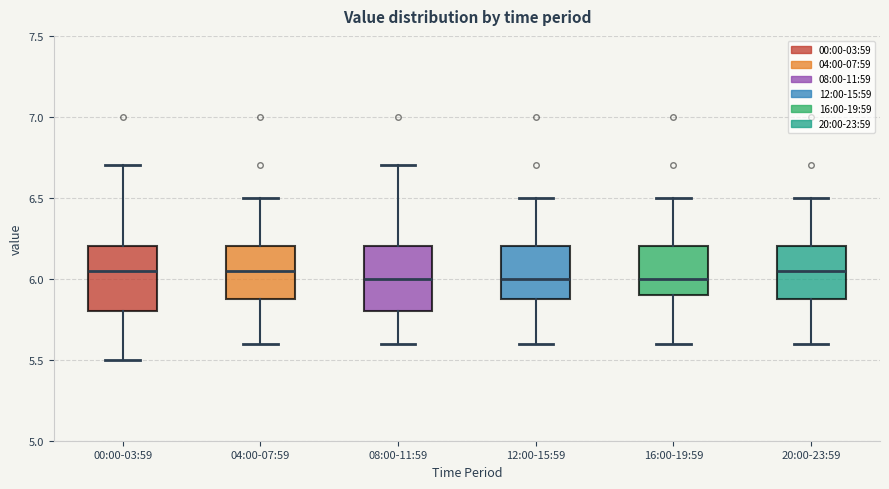

Reading left to right, transcribe this box plot: for each box, give where its median line is, the range the box spans, and where its two whiskers end, as read against the y-axis. The values are not printed on the chart, so give them approximately, as read against the axis.

00:00-03:59: median 6.05, box 5.80 to 6.20, whiskers 5.50 to 6.70
04:00-07:59: median 6.05, box 5.90 to 6.20, whiskers 5.60 to 6.50
08:00-11:59: median 6.00, box 5.80 to 6.20, whiskers 5.60 to 6.70
12:00-15:59: median 6.00, box 5.90 to 6.20, whiskers 5.60 to 6.50
16:00-19:59: median 6.00, box 5.90 to 6.20, whiskers 5.60 to 6.50
20:00-23:59: median 6.05, box 5.90 to 6.20, whiskers 5.60 to 6.50